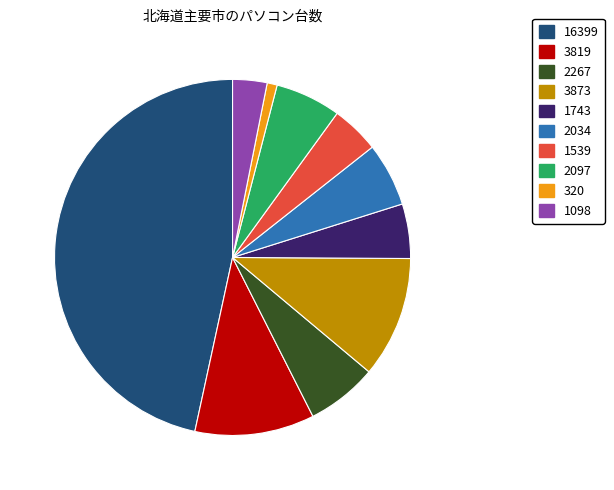

How many slices are in this pie chart?

10